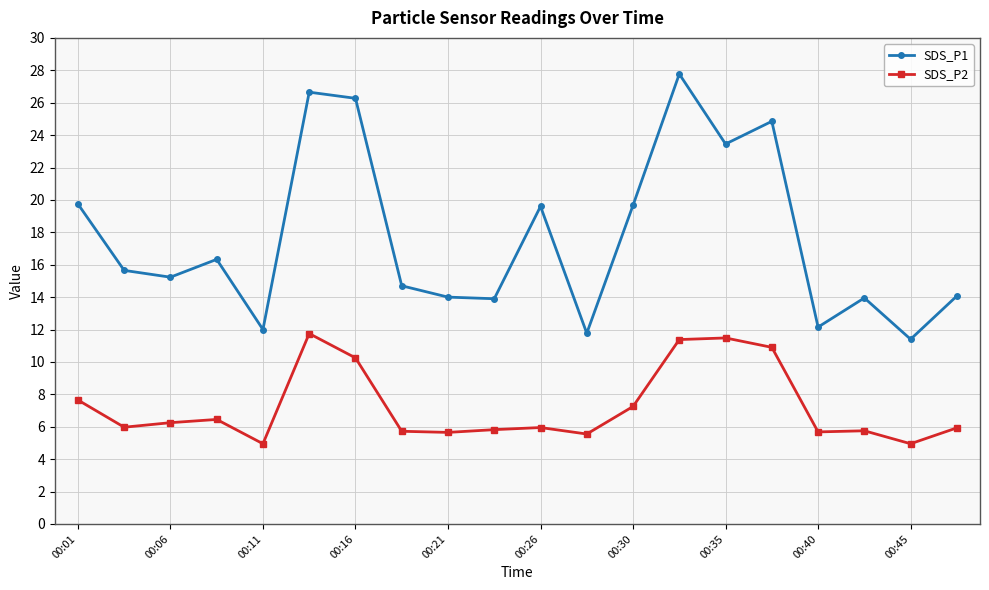

What is the minimum value for SDS_P2?

5.0